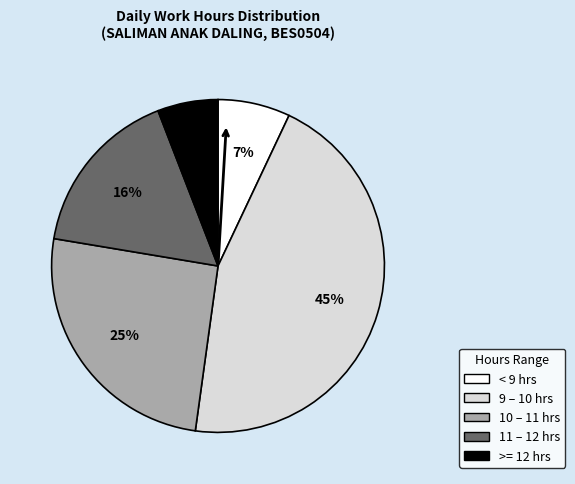

Is there a majority slice in this chart?

No